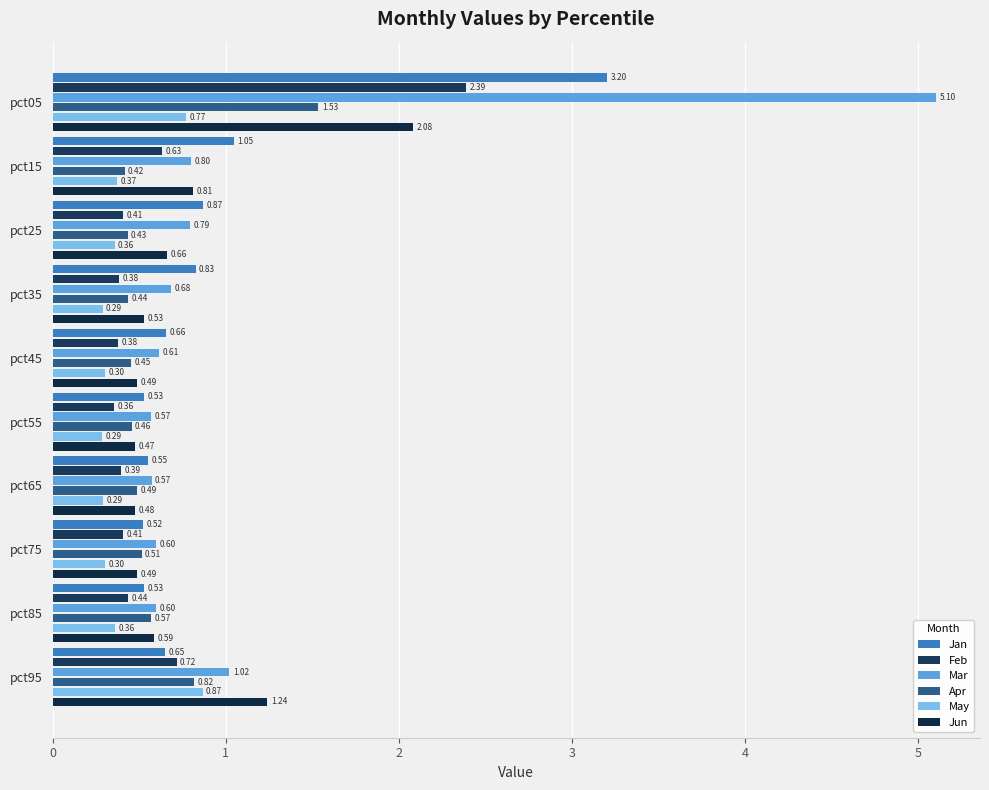

At which category is the sum across all series the highest?

pct05